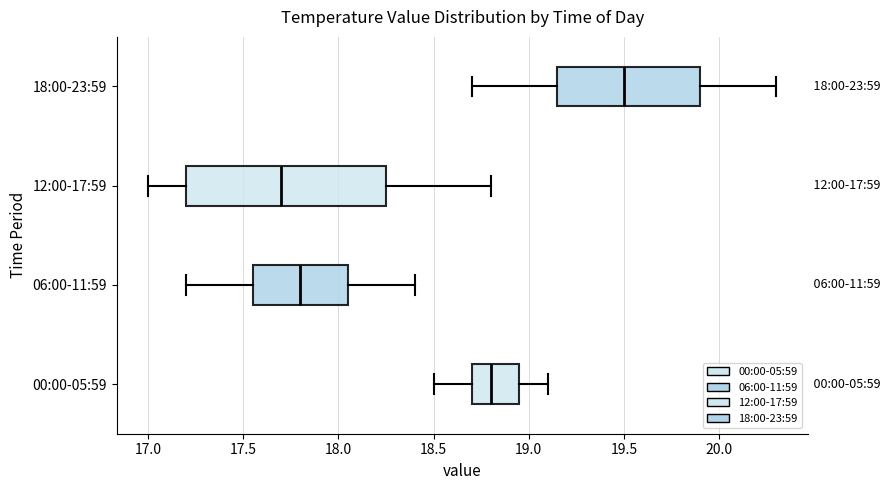

Which box's median line is the furthest to the right?

18:00-23:59